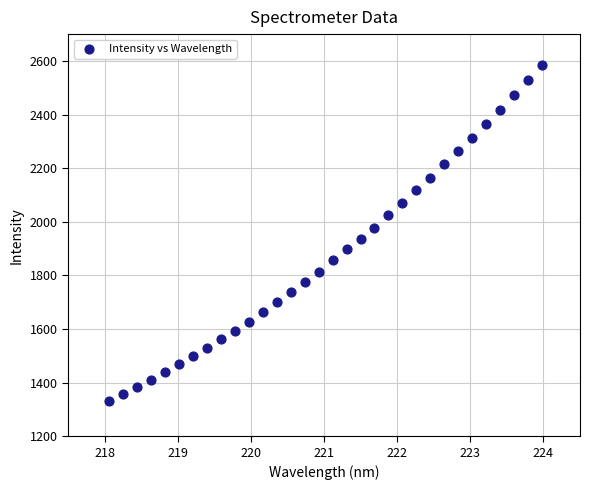

What is the range of X values (max minus min)?

5.9